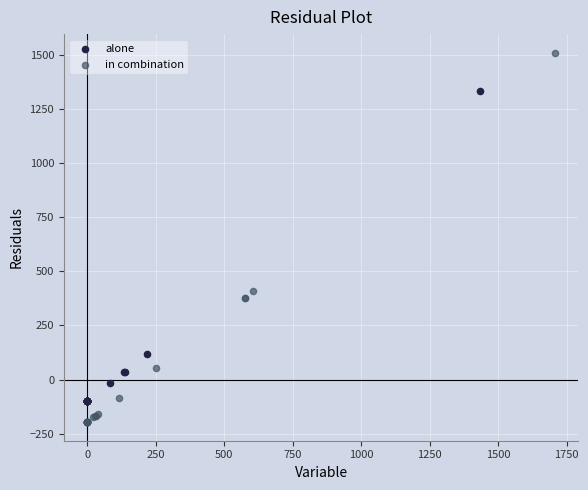

Which series reaches the maximum Y coordinate?

in combination